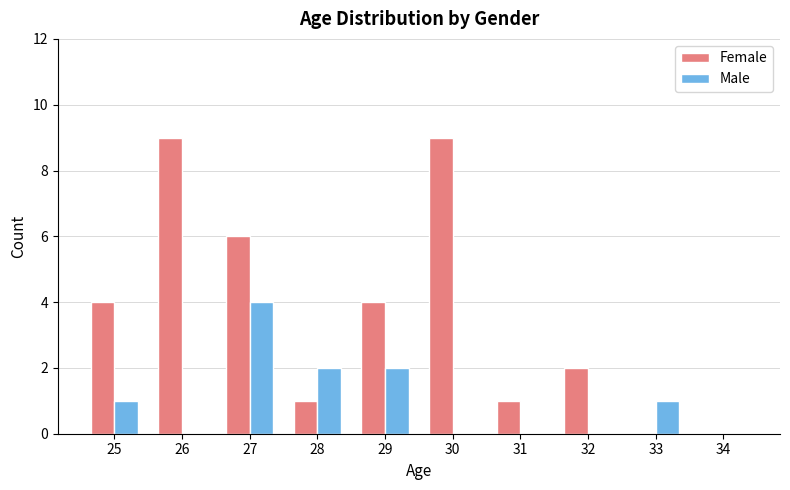

Count the number of categories in the chart.

10